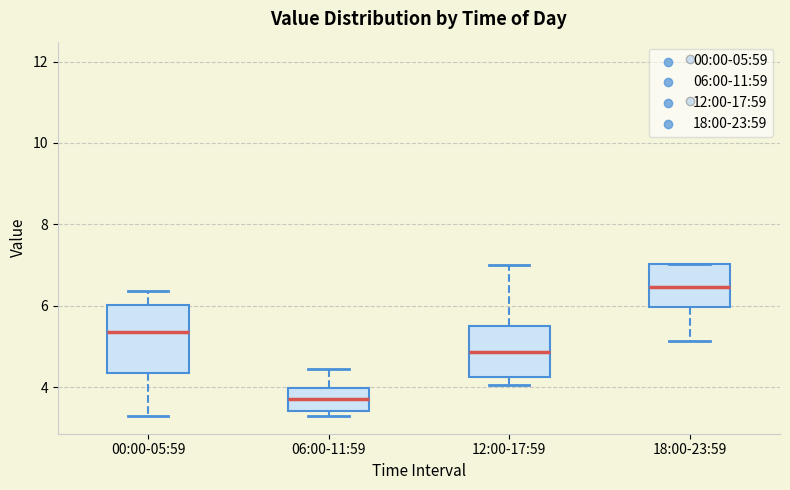

Where is the lower edge of the box for 00:00-05:59 on the y-axis? The values are not printed on the chart, so give them approximately, as read against the axis.

4.4